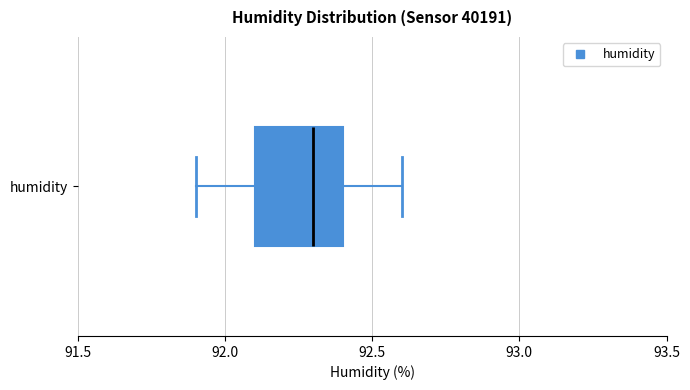

Where does the median line of the box for humidity sit on the x-axis? The values are not printed on the chart, so give them approximately, as read against the axis.

92.3